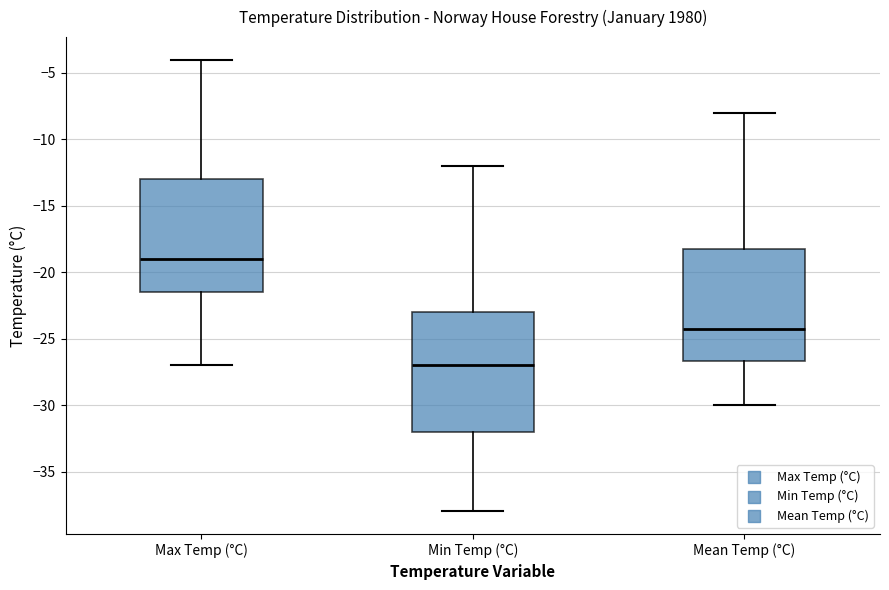

Comparing the boxes themselves (not the whiskers), which one is the tallest?

Min Temp (°C)